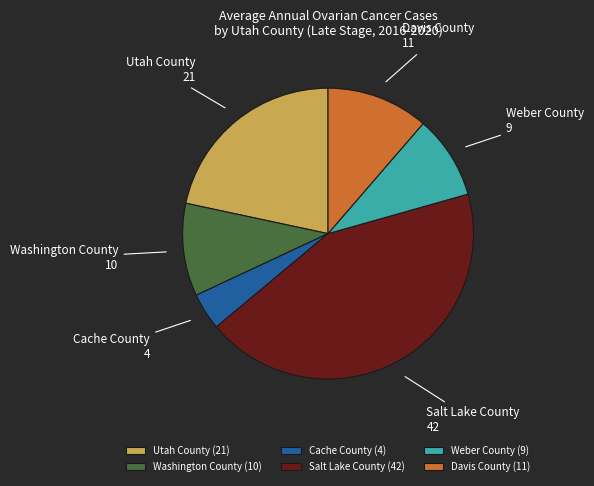

True or false: Cache County accounts for 4% of the total.

True